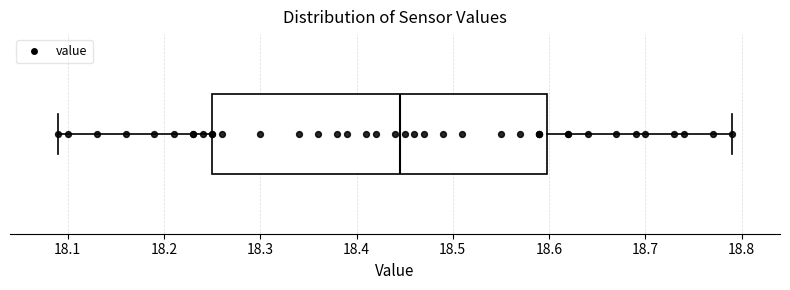

Read this box plot against the x-axis: the position of the median line, the range covered by the box, and the ends of both whiskers. The values are not printed on the chart, so give them approximately, as read against the axis.

median 18.45, box 18.25 to 18.60, whiskers 18.09 to 18.79